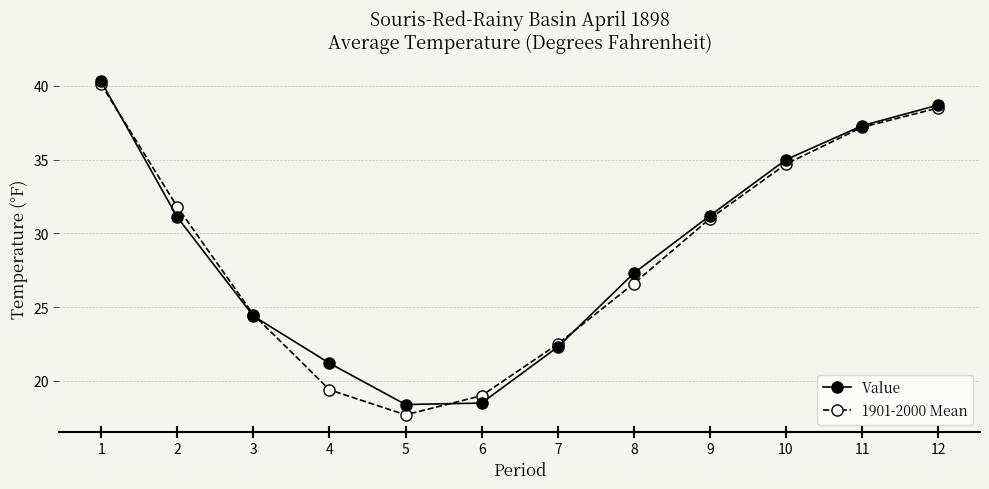

What is the minimum value for Value?

18.4